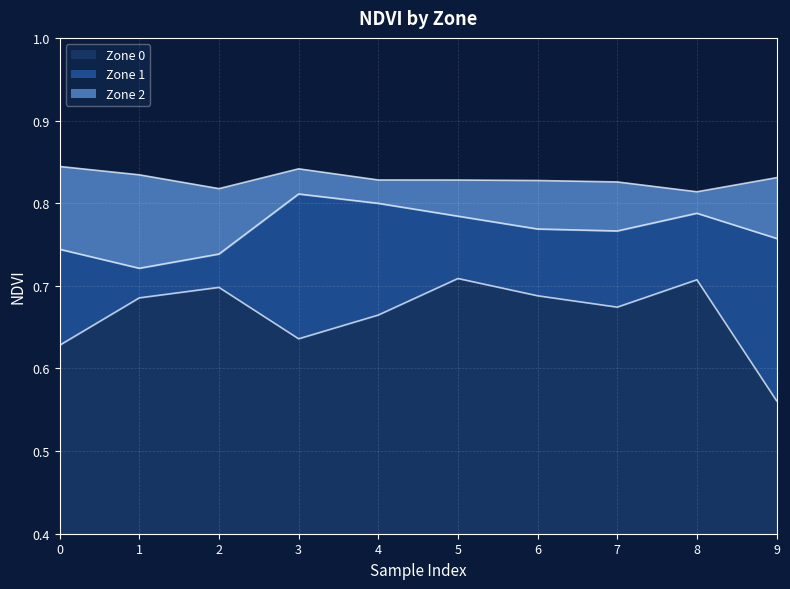

What is the total value across all series at 9?

2.1